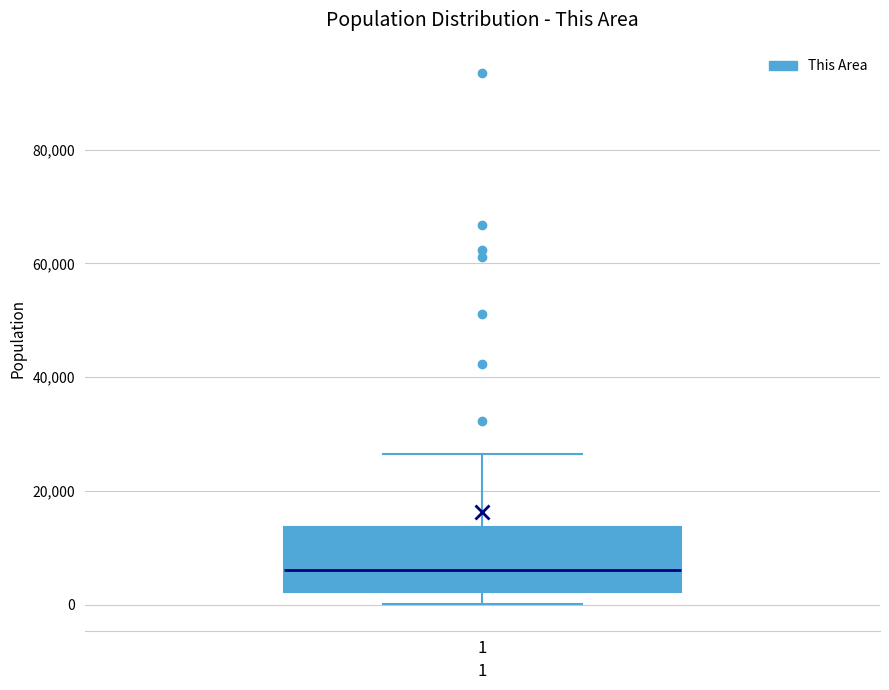

Where is the upper edge of the box at x = 1 on the y-axis? The values are not printed on the chart, so give them approximately, as read against the axis.

14000